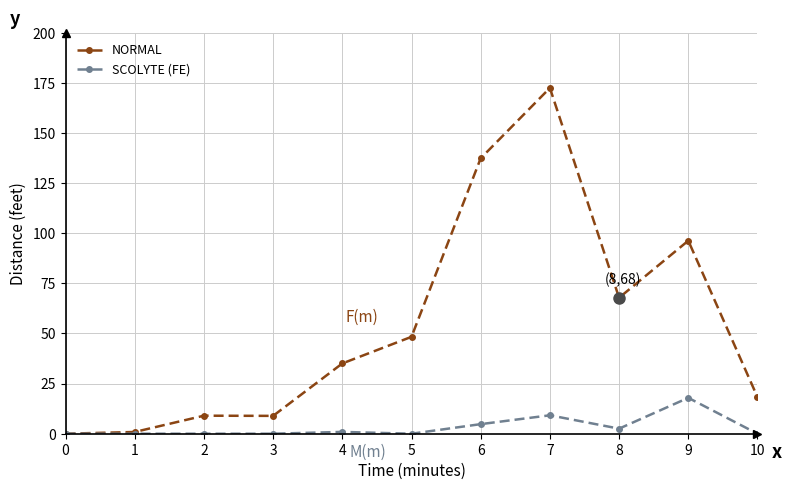

Where is NORMAL nearest to the value 86?

9